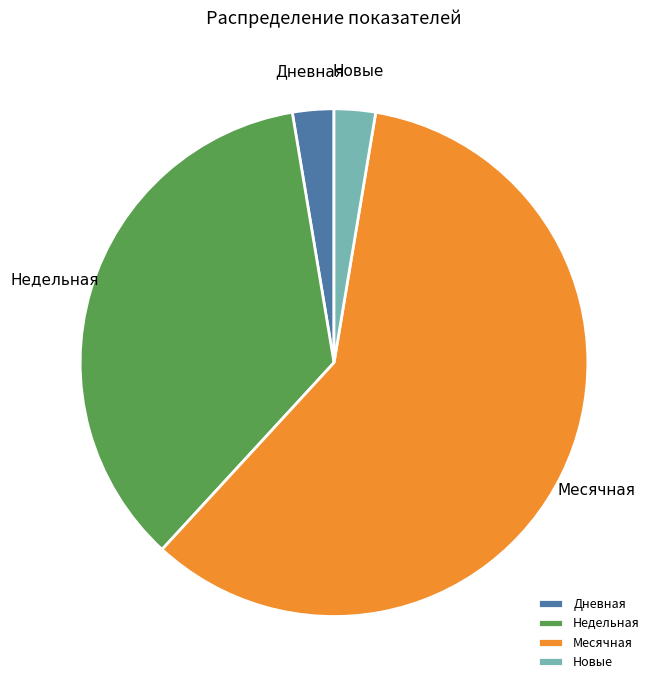

What is the ratio of the value at Недельная to the value at Месячная?

0.6